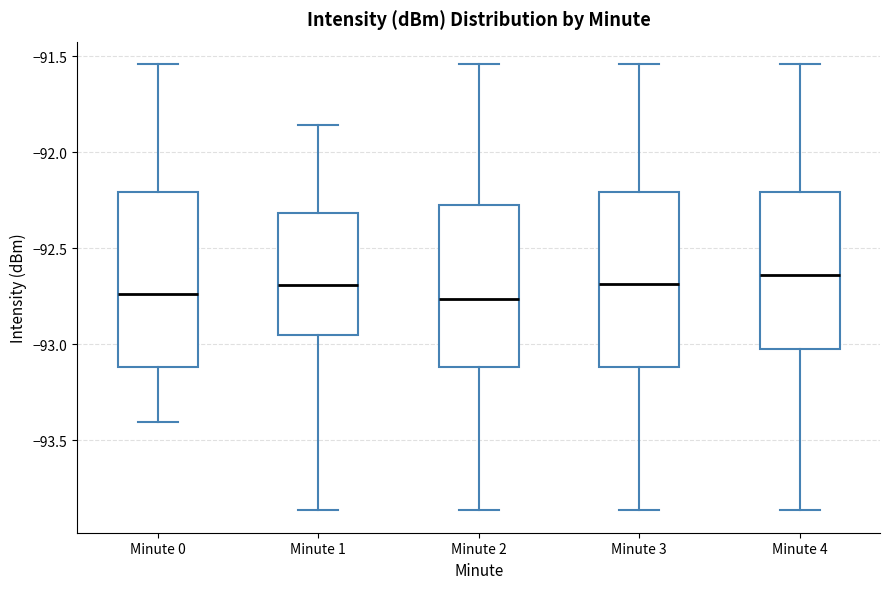

Reading left to right, transcribe this box plot: for each box, give where its median line is, the range the box spans, and where its two whiskers end, as read against the y-axis. The values are not printed on the chart, so give them approximately, as read against the axis.

Minute 0: median -92.75, box -93.10 to -92.20, whiskers -93.40 to -91.55
Minute 1: median -92.70, box -92.95 to -92.30, whiskers -93.85 to -91.85
Minute 2: median -92.75, box -93.10 to -92.25, whiskers -93.85 to -91.55
Minute 3: median -92.70, box -93.10 to -92.20, whiskers -93.85 to -91.55
Minute 4: median -92.65, box -93.00 to -92.20, whiskers -93.85 to -91.55